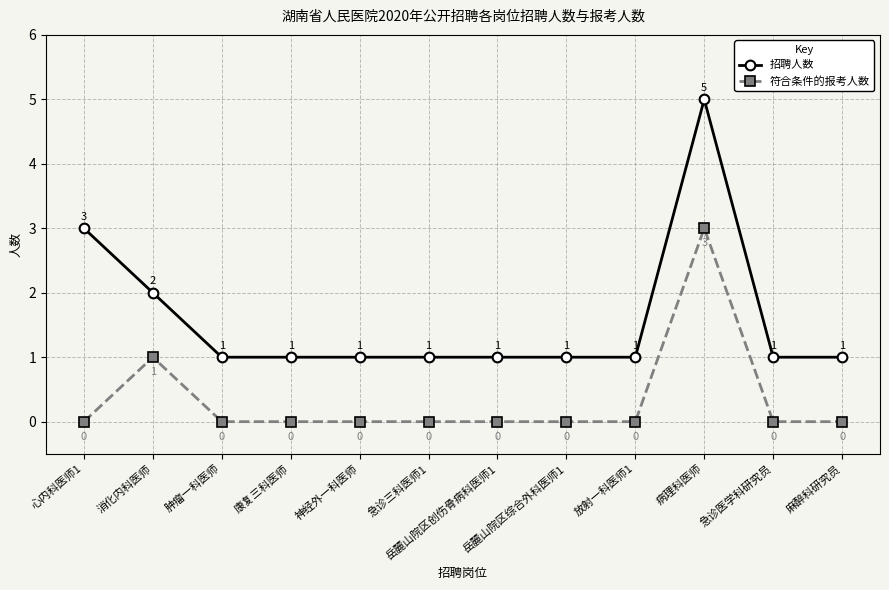

What is the label of the 10th point from the right?

肿瘤一科医师